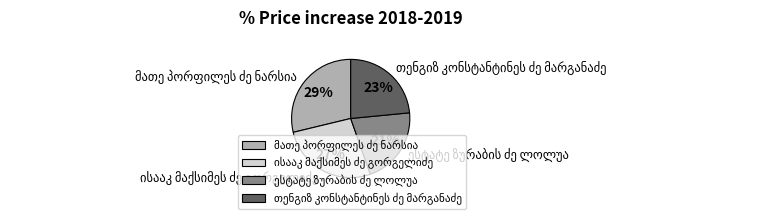

To the nearest percent, what is the average slice percentage?

25%